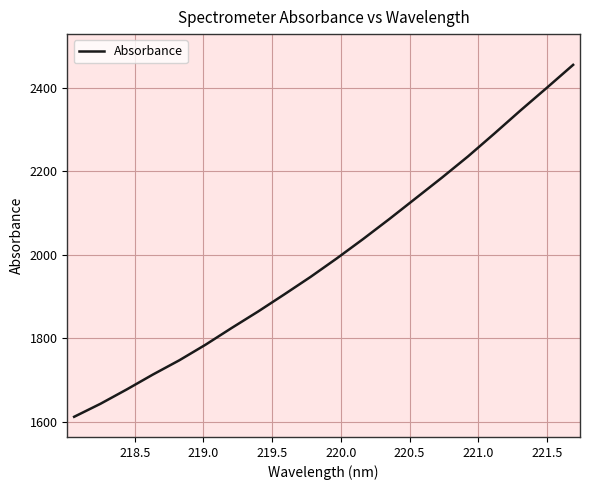

What is the minimum value shown in the chart?

1611.6